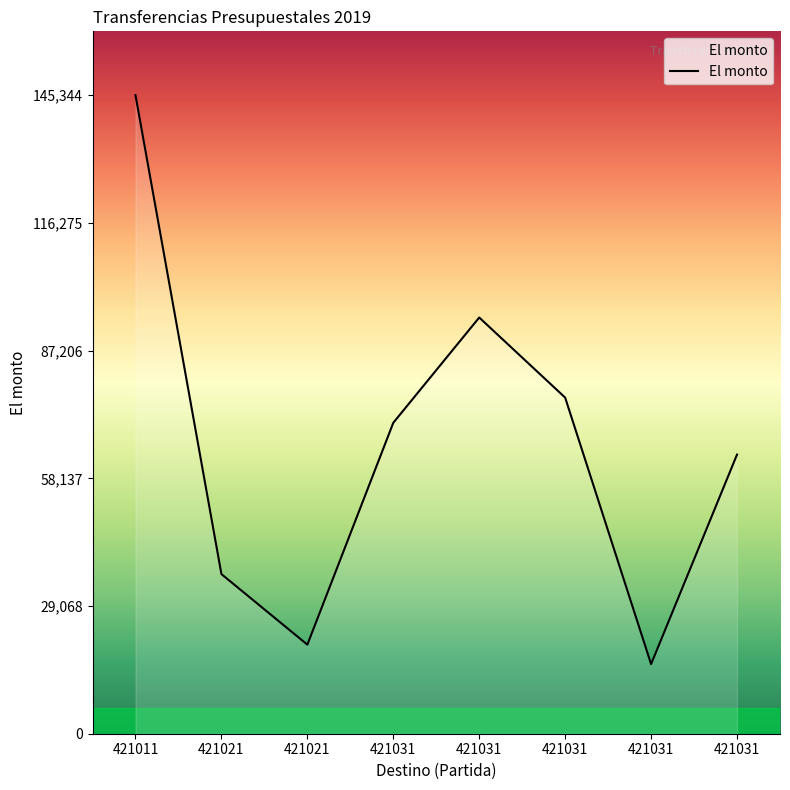

How many series are shown in this chart?

1